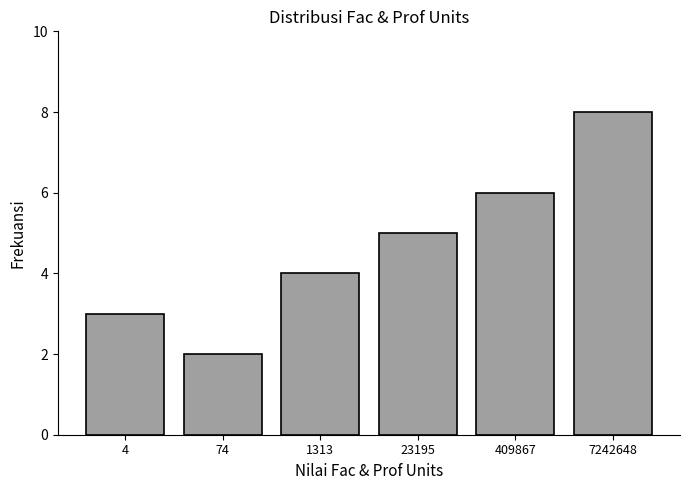

Reading left to right, what are all the values shown in this chart?

4=3	74=2	1313=4	23195=5	409867=6	7242648=8